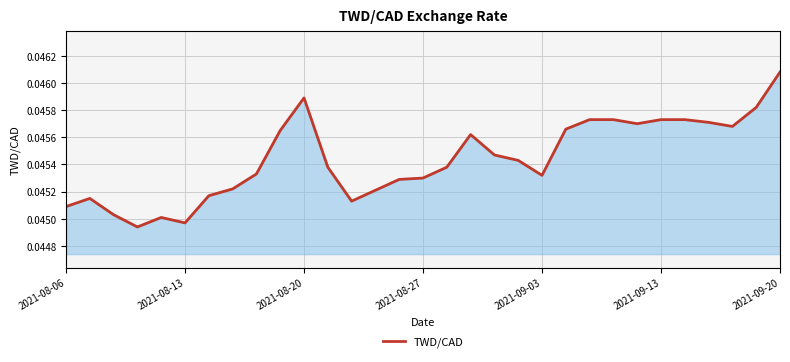

Is it true that the value at 2021-09-20 is 0.1?

False